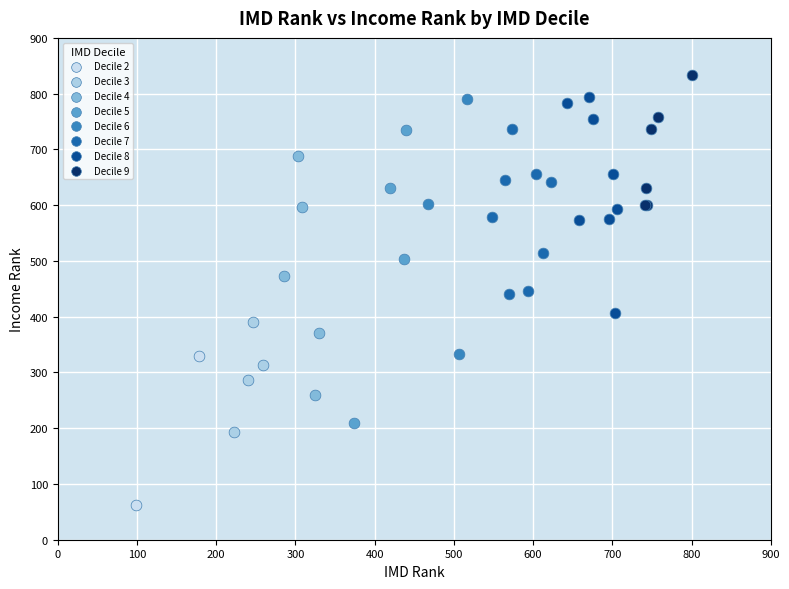

What are all the series names shown in the legend?

Decile 2, Decile 3, Decile 4, Decile 5, Decile 6, Decile 7, Decile 8, Decile 9